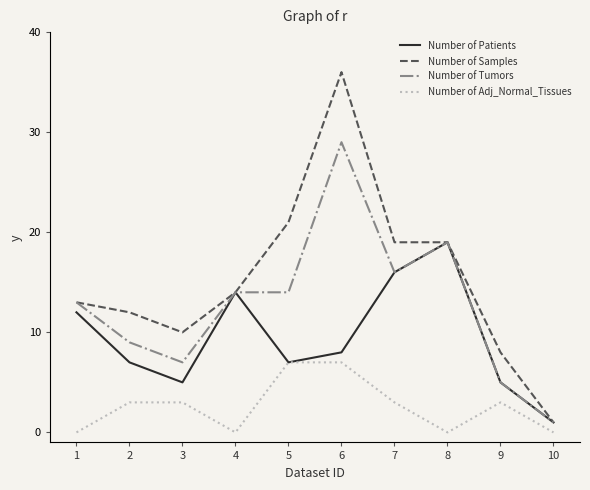

At how many categories does at least one series exceed 30?

1